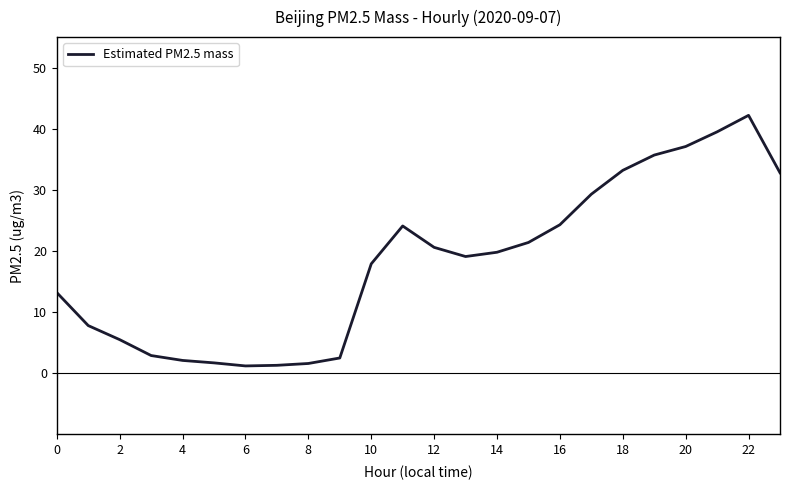

What is the maximum value shown in the chart?

42.2